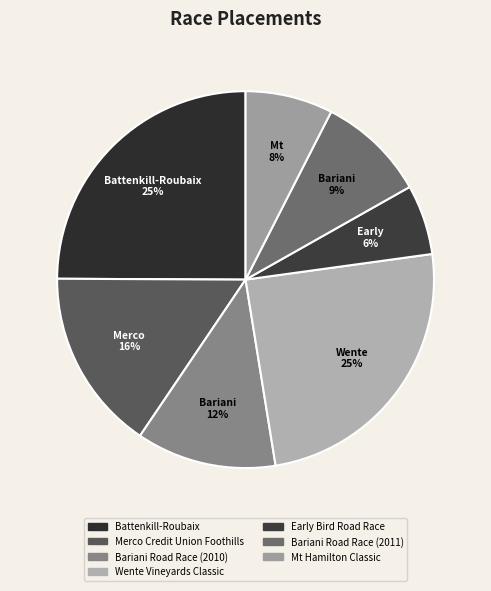

Does Mt Hamilton Classic account for over 50% of the chart?

No